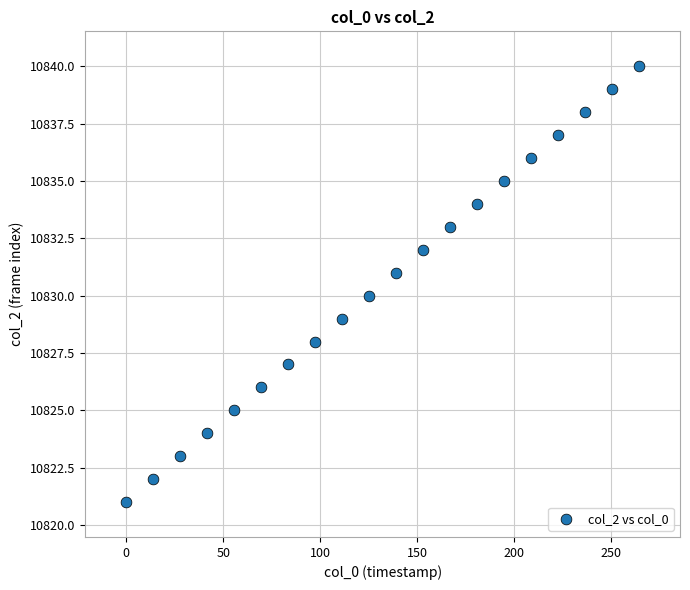

What is the range of Y values (max minus min)?

19